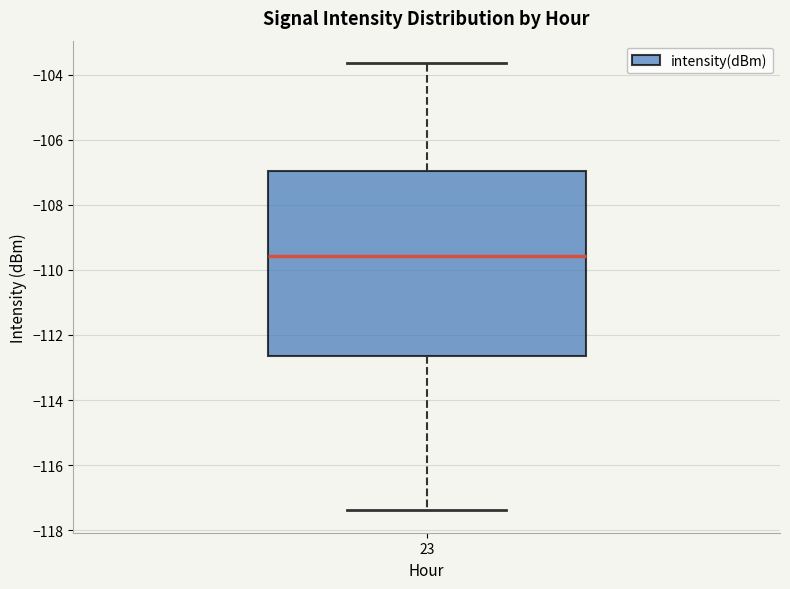

Read this box plot against the y-axis: the position of the median line, the range covered by the box, and the ends of both whiskers. The values are not printed on the chart, so give them approximately, as read against the axis.

median -109.6, box -112.6 to -107.0, whiskers -117.4 to -103.6